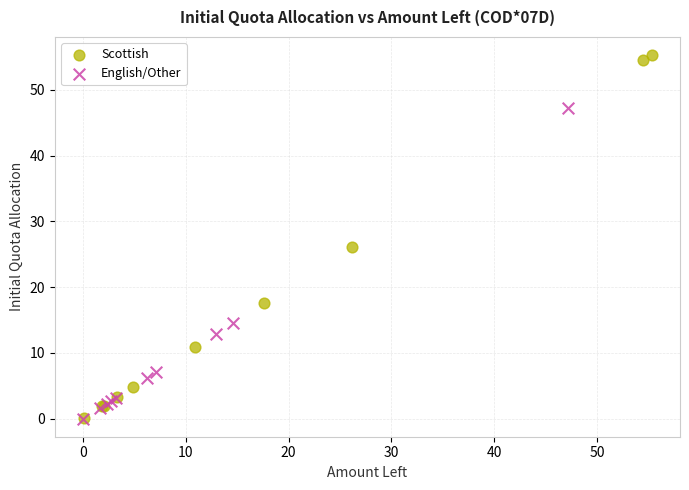

Which series has the largest Y range (max minus min)?

Scottish